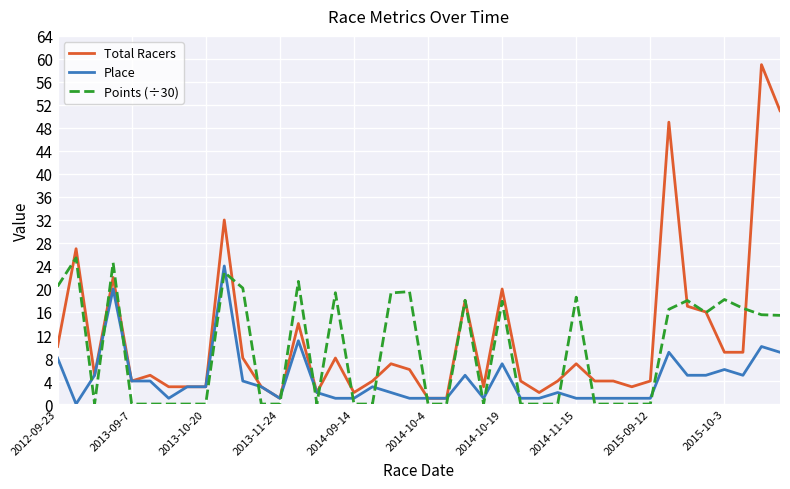

Which series has the widest spread of values?

Total Racers